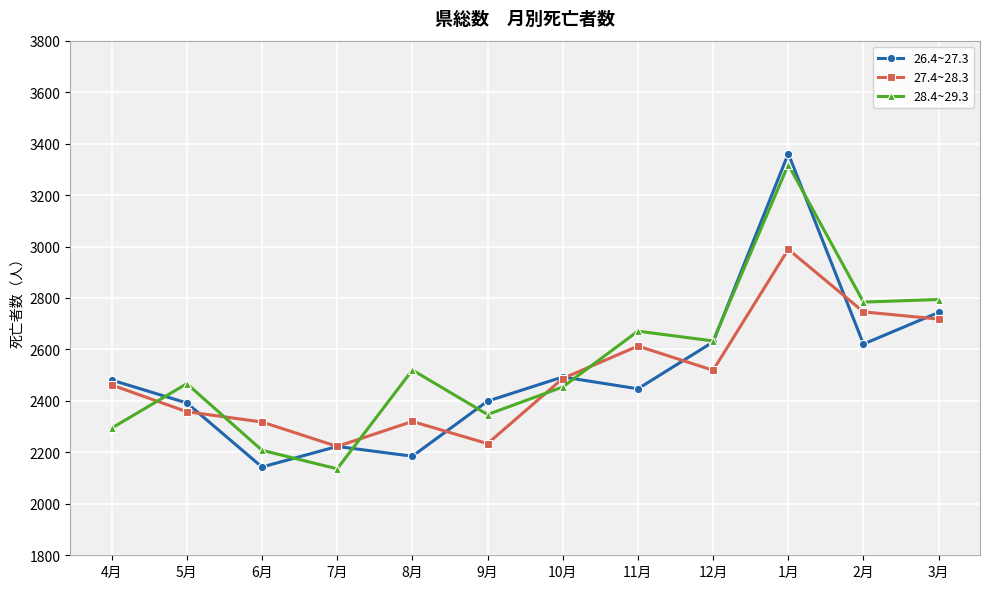

At which category does 28.4~29.3 reach its first local peak?

5月